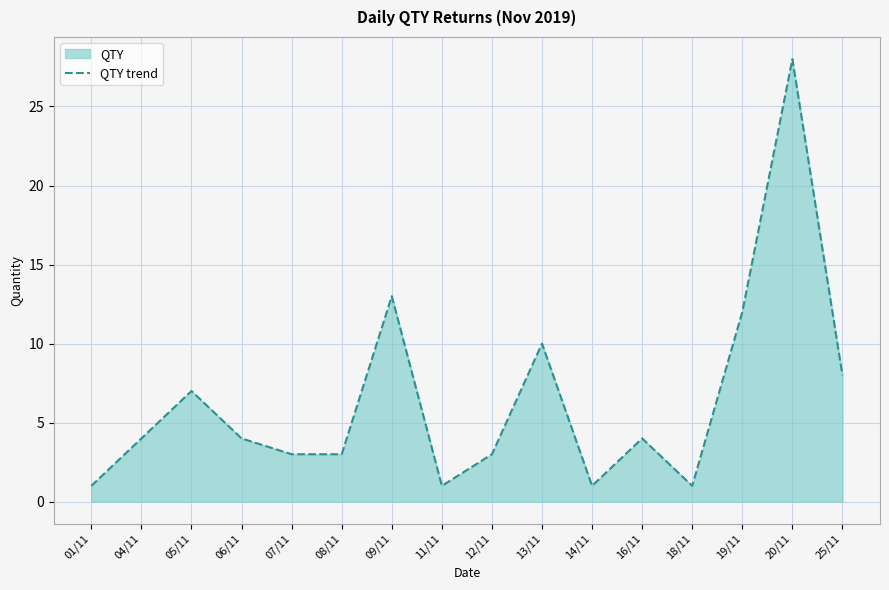

True or false: the data has more than 0 interior local peaks.

True